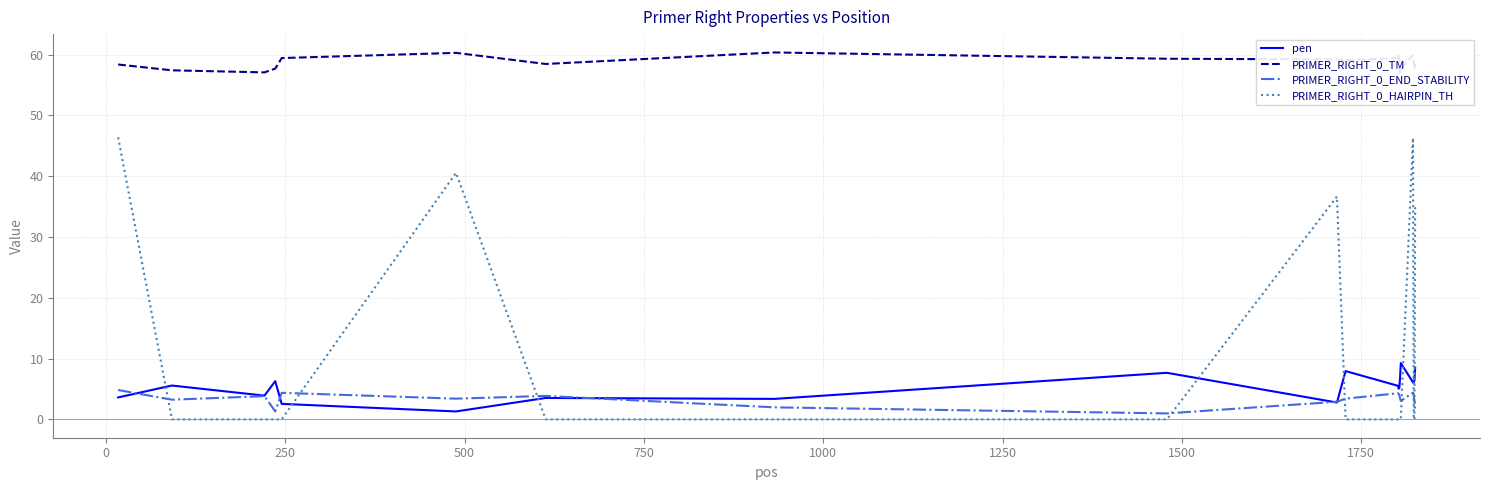

How many lines are shown in the chart?

4